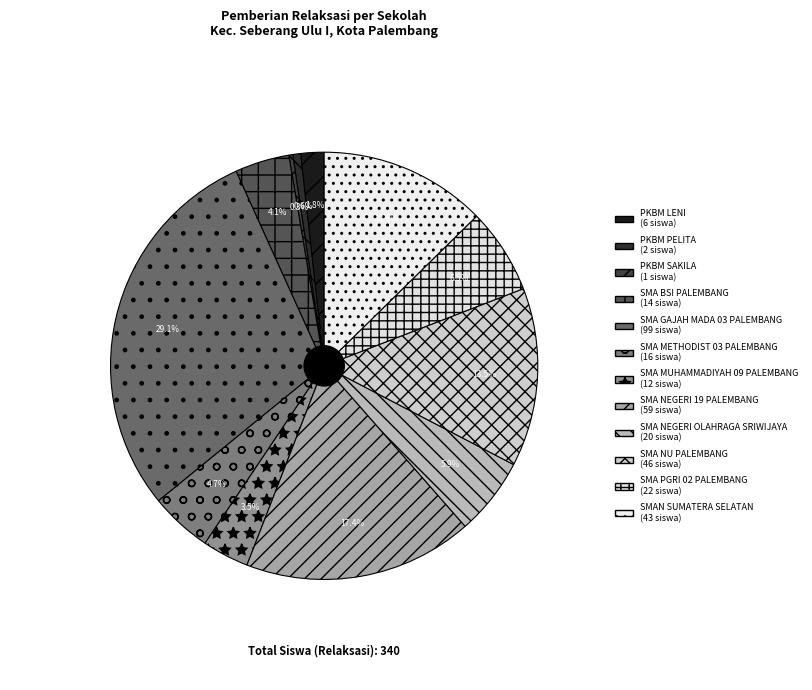

To the nearest percent, what portion does SMA GAJAH MADA 03 PALEMBANG represent?

29%